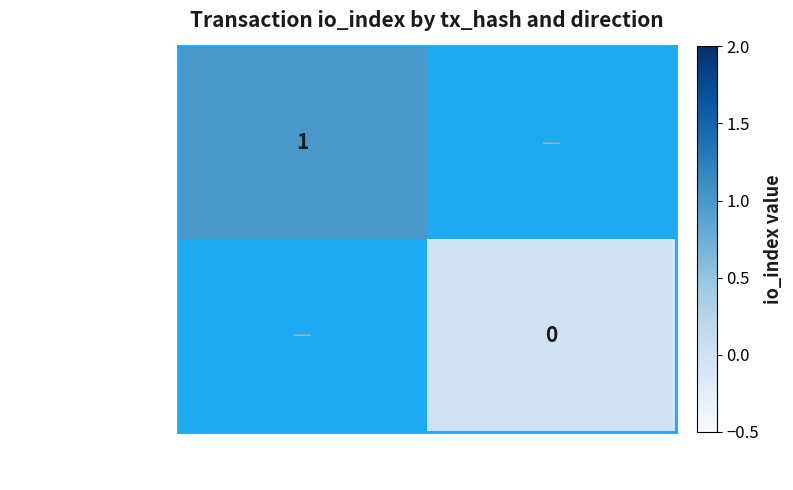

How many distinct data groups are displayed?

2